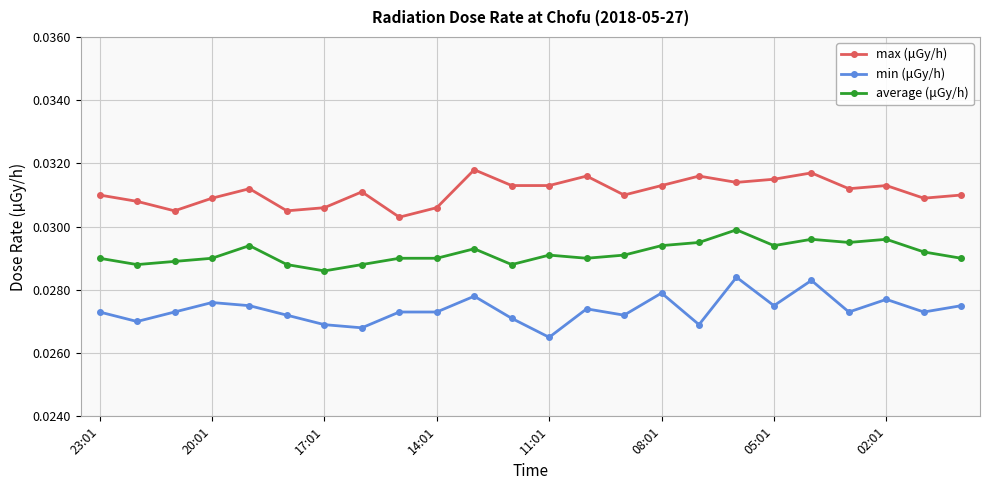

List the series in order of their overall mean, lowest first.

min (μGy/h), average (μGy/h), max (μGy/h)